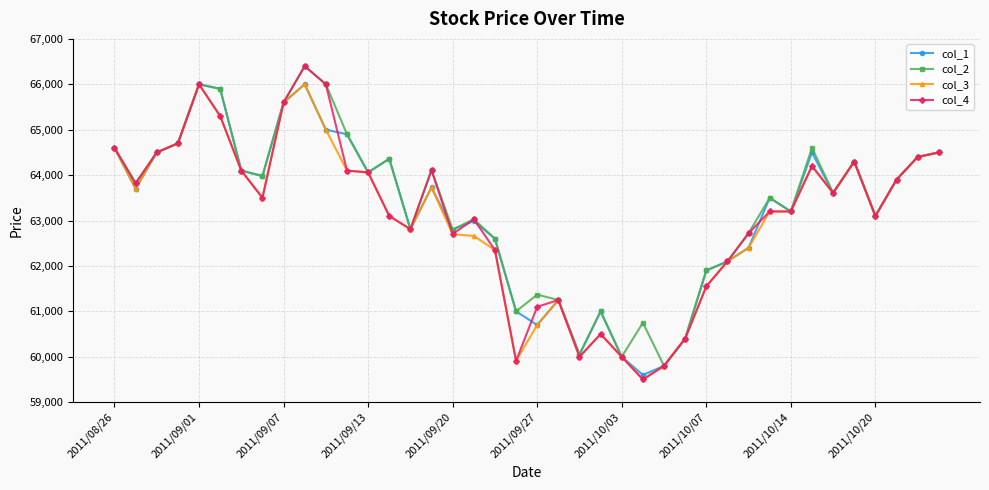

True or false: col_4 has more than 1 interior local peaks.

True